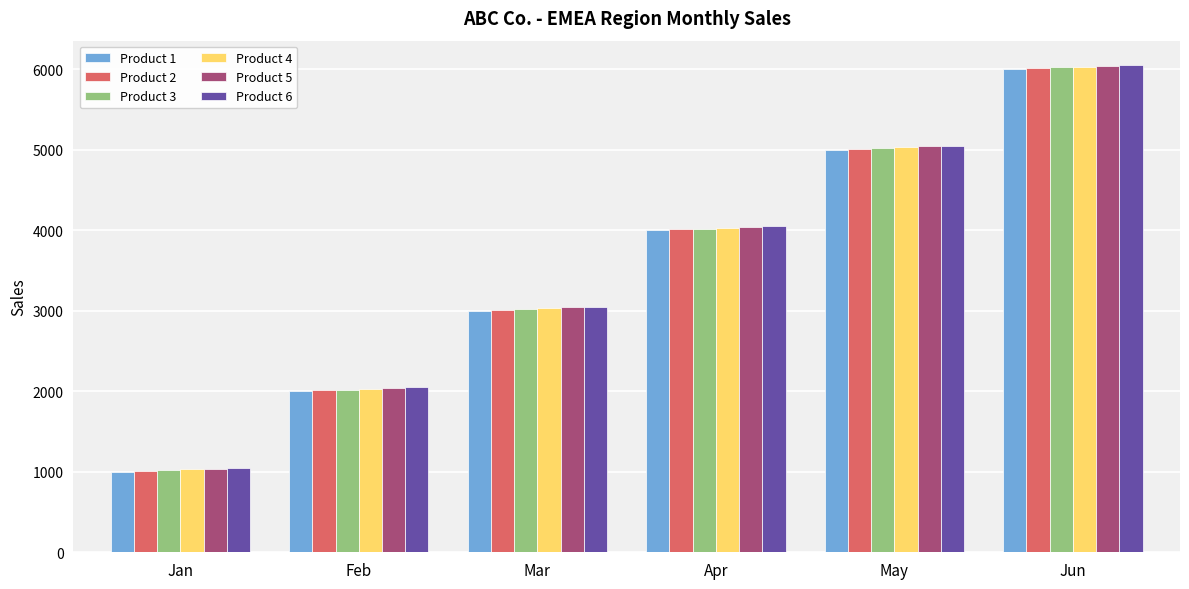

What is the spread (max minus min) of values at Jan?

50